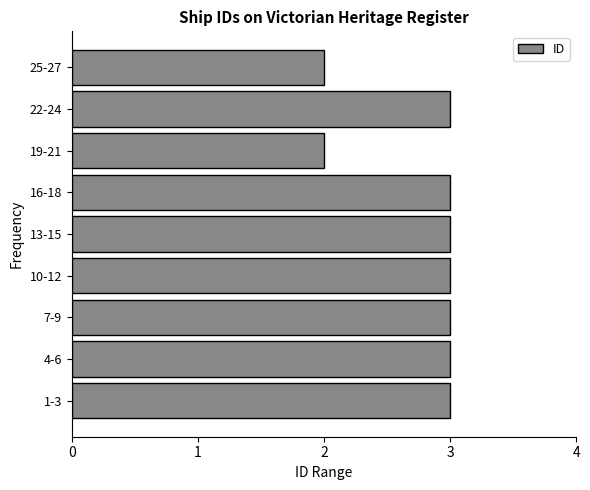

Reading bottom to top, extract all data points from this chart.

1-3=3	4-6=3	7-9=3	10-12=3	13-15=3	16-18=3	19-21=2	22-24=3	25-27=2